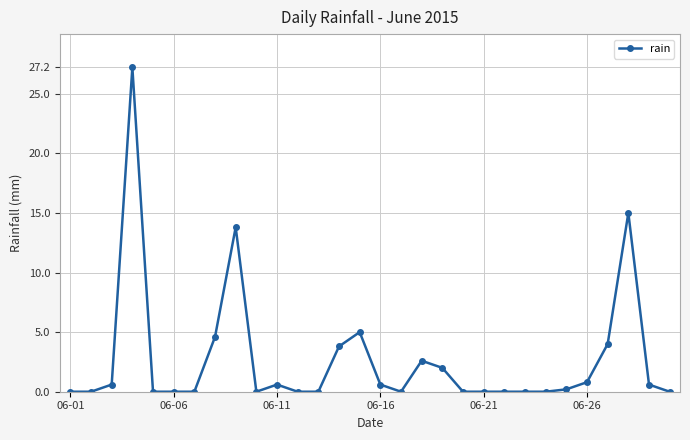

True or false: the data has more than 1 interior local peaks.

True